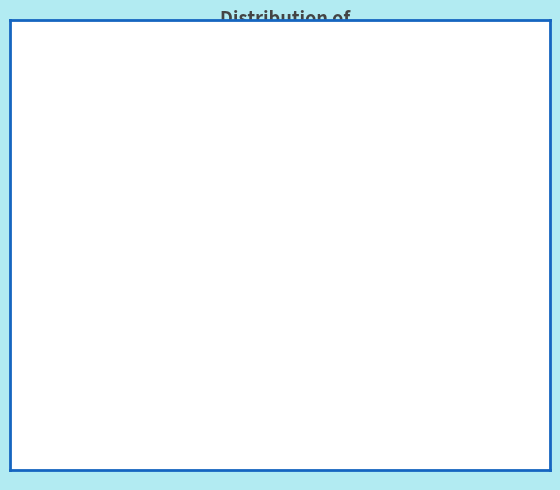

How much of the chart is everything except Carretera?

80.0%